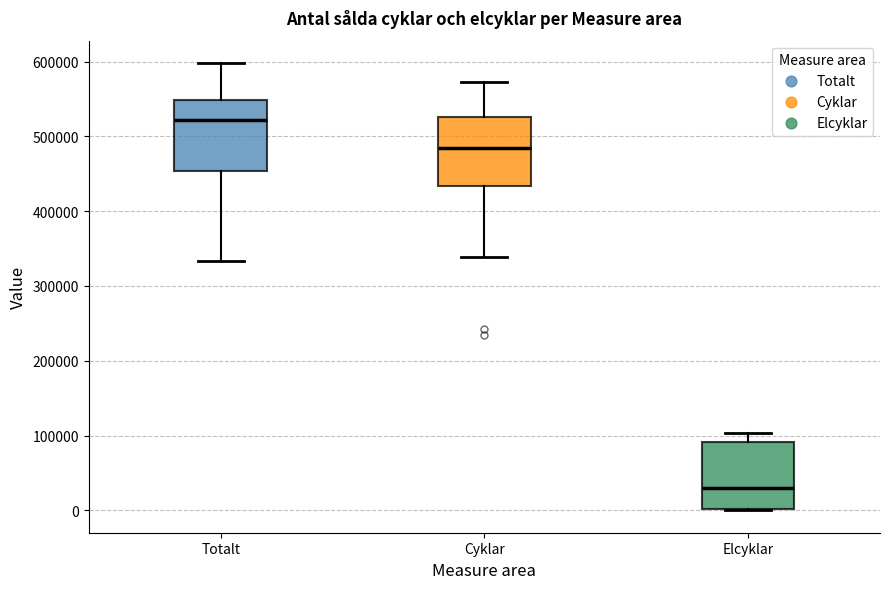

Reading left to right, transcribe this box plot: for each box, give where its median line is, the range the box spans, and where its two whiskers end, as read against the y-axis. The values are not printed on the chart, so give them approximately, as read against the axis.

Totalt: median 520000, box 450000 to 550000, whiskers 330000 to 600000
Cyklar: median 480000, box 430000 to 530000, whiskers 340000 to 570000
Elcyklar: median 30000, box 0 to 90000, whiskers 0 to 100000